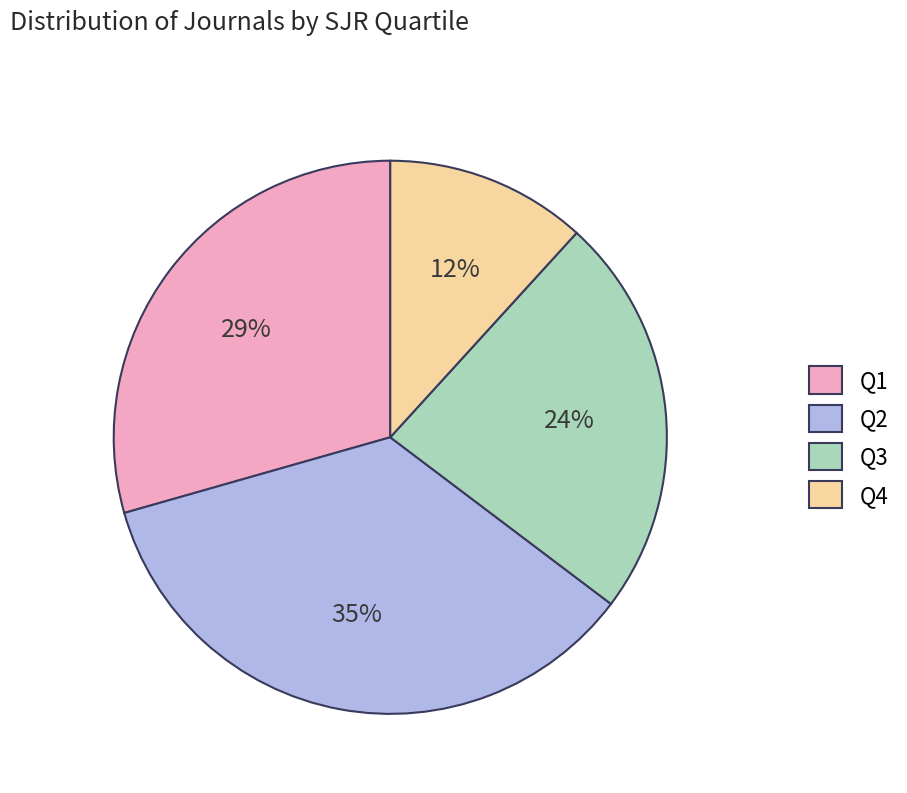

Combined, do Q2 and Q1 account for over 50%?

Yes